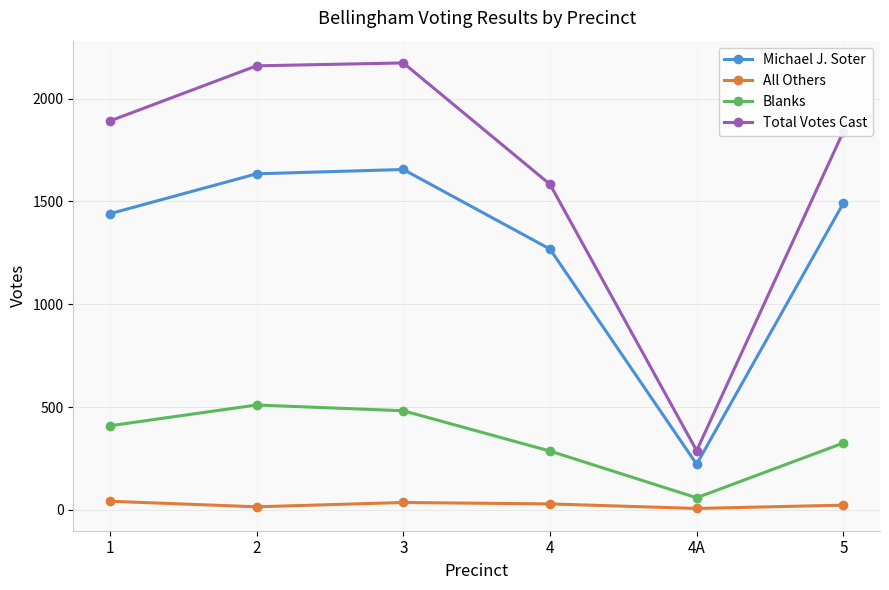

At which label is Total Votes Cast closest to 1230?

4